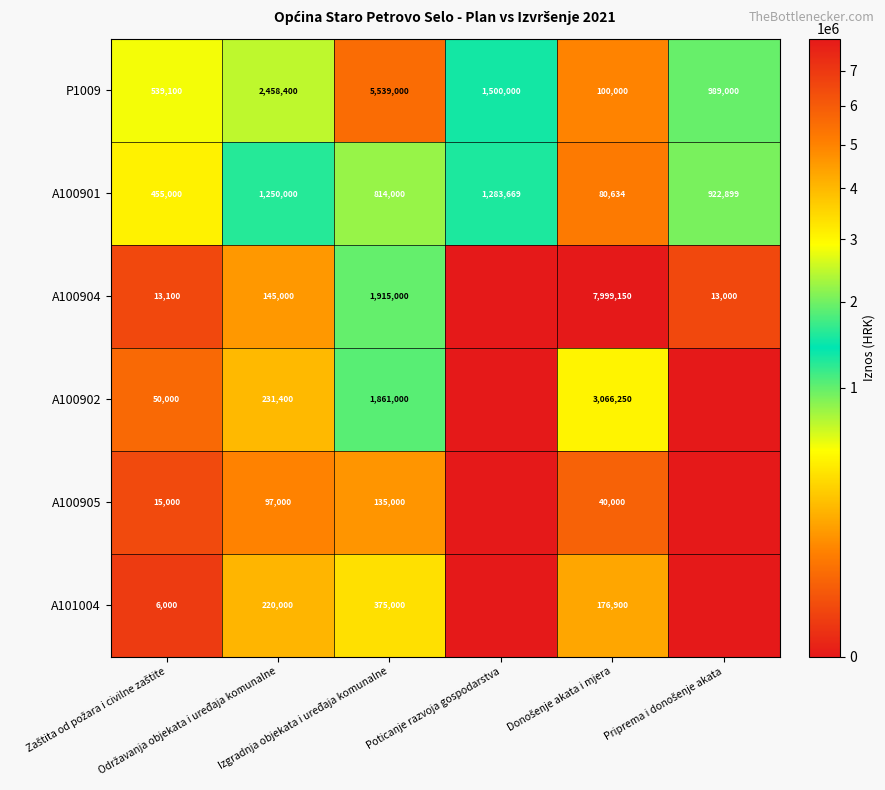

What is the lowest value of the P1009 series?

100000